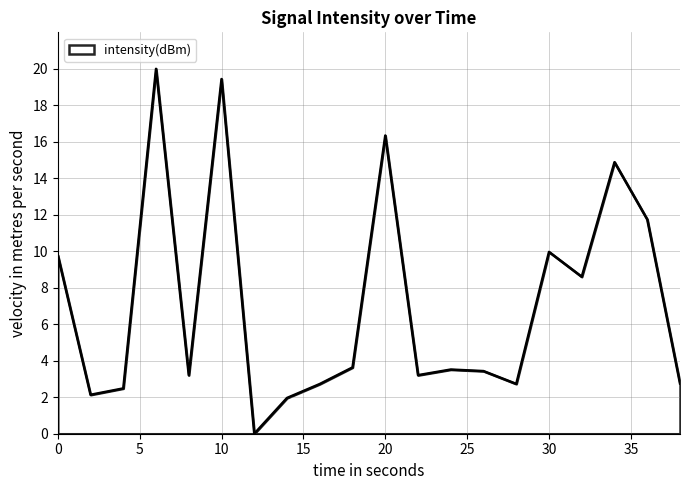

What is the difference between the maximum and minimum values?

20.0